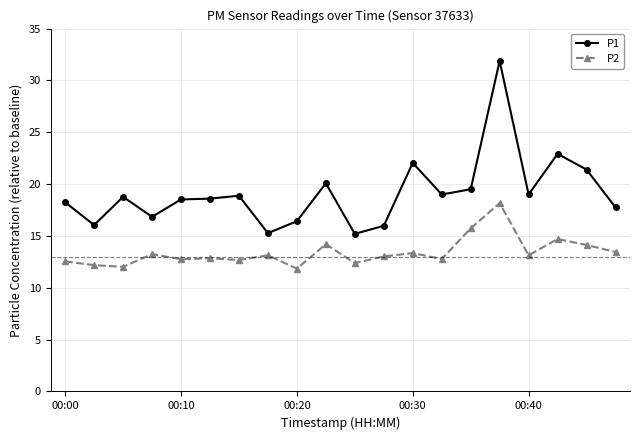

Does the chart display data point markers on the line(s)?

Yes